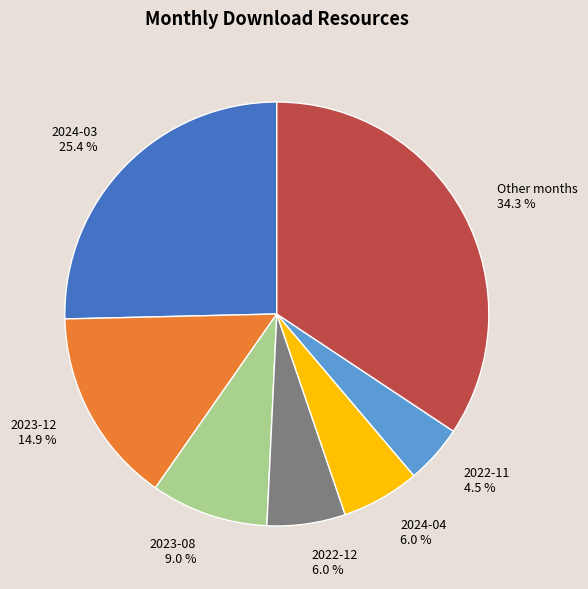

Does 2023-12 14.9 % represent more than half of the total?

No